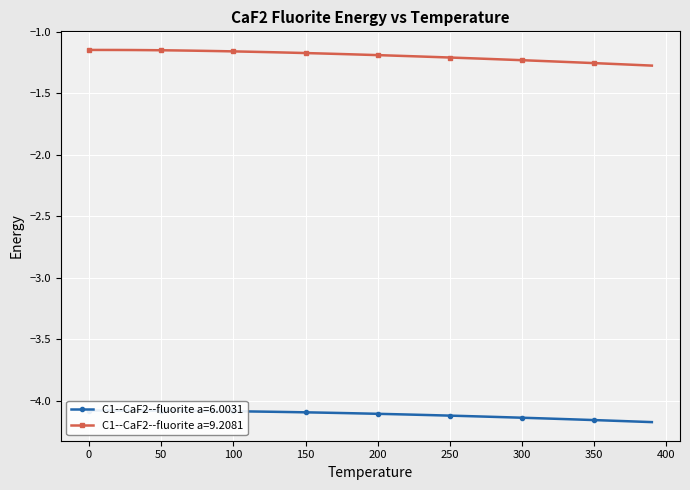

What are all the series names shown in the legend?

C1--CaF2--fluorite a=6.0031, C1--CaF2--fluorite a=9.2081